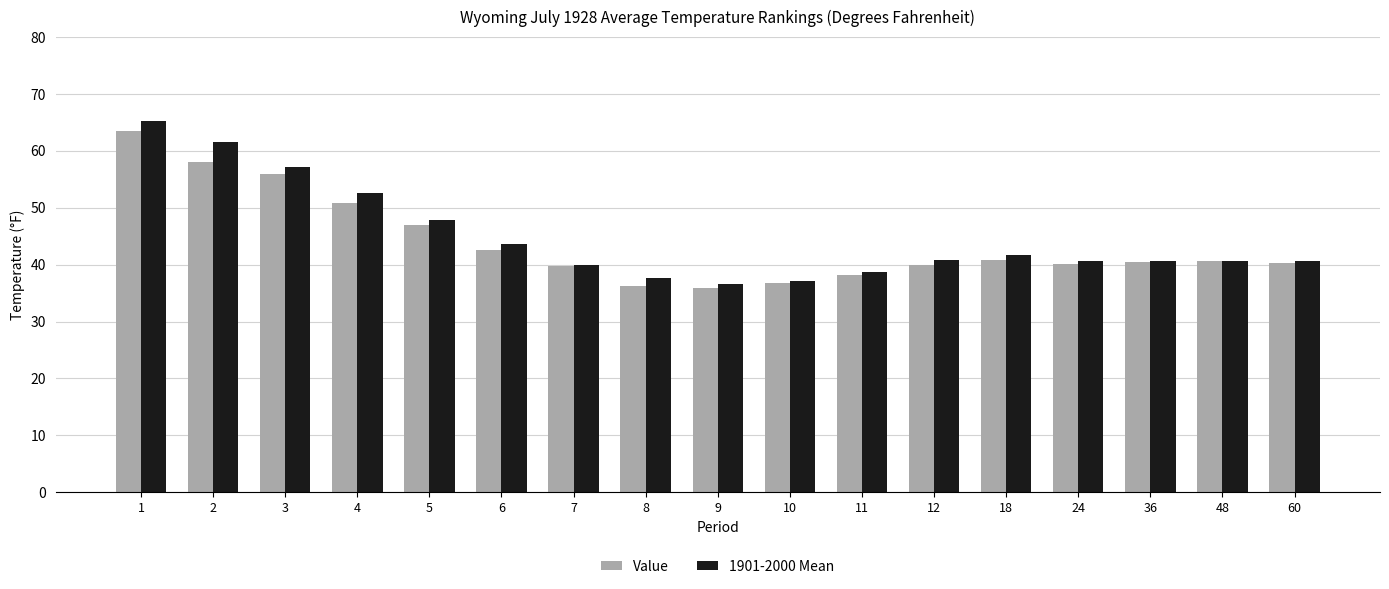

What is the spread (max minus min) of values at 8?

1.3